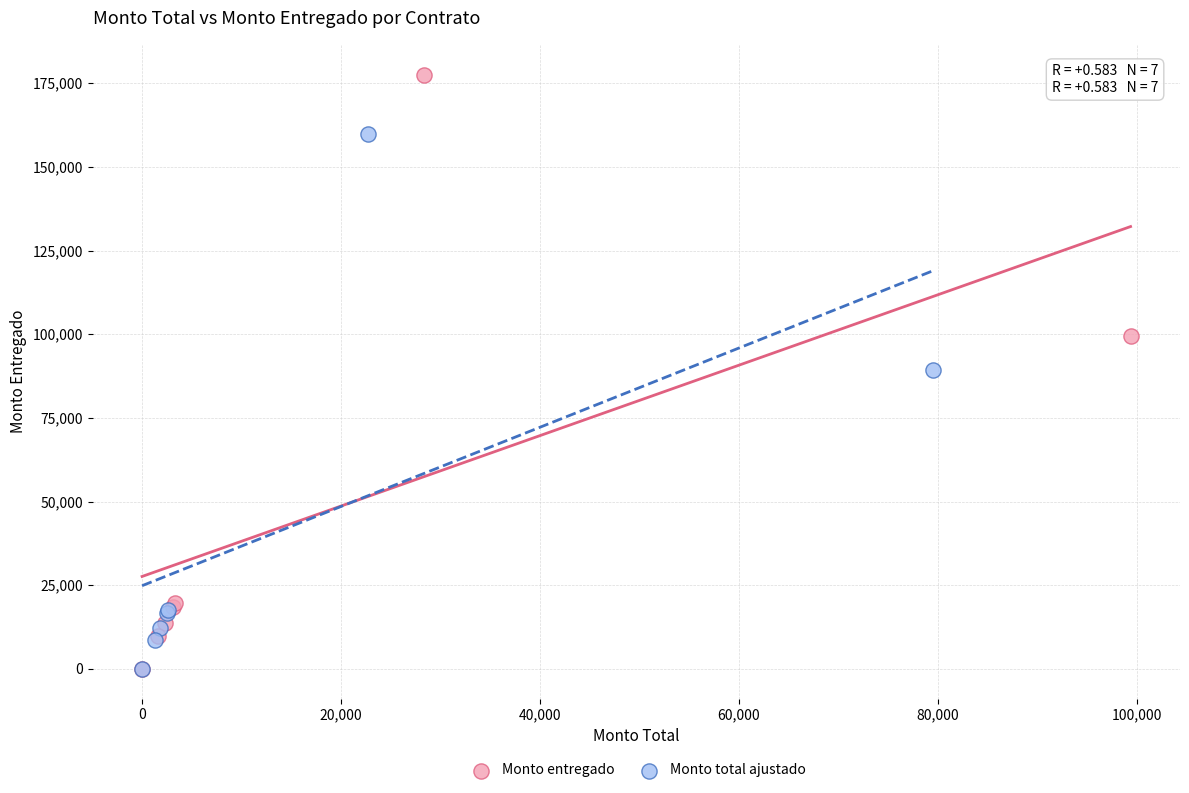

What are all the series names shown in the legend?

Monto entregado, Monto total ajustado